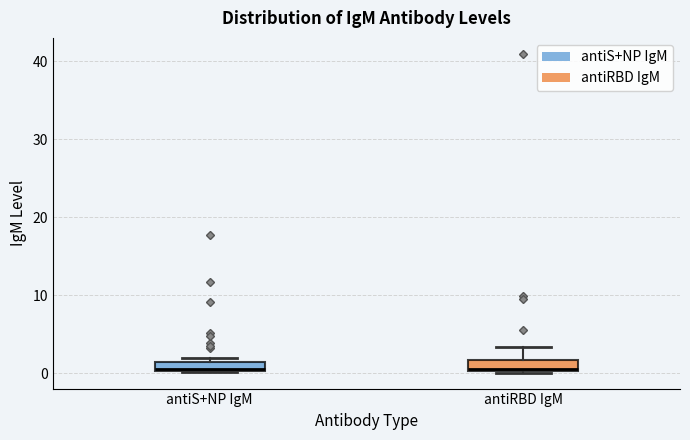

Where is the upper edge of the box for antiS+NP IgM on the y-axis? The values are not printed on the chart, so give them approximately, as read against the axis.

1